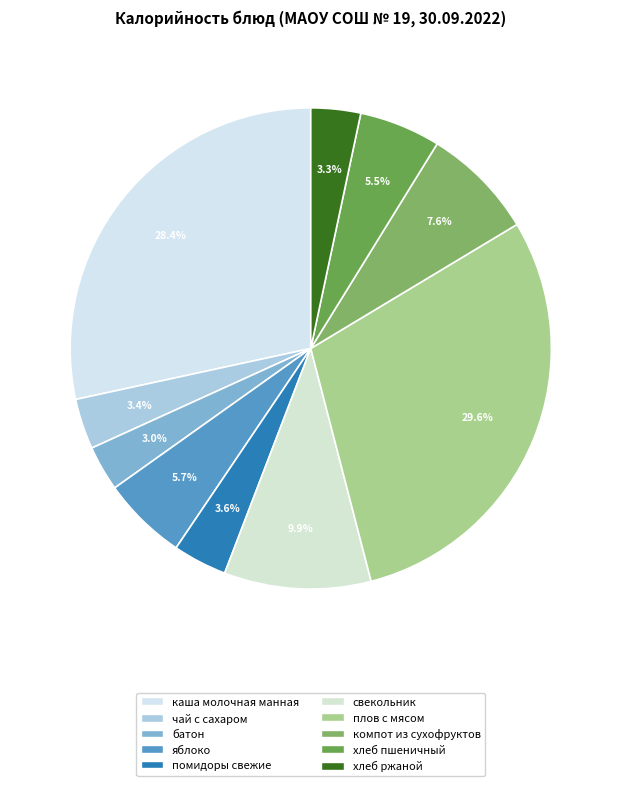

The каша молочная манная slice represents 35% of the pie. True or false?

False